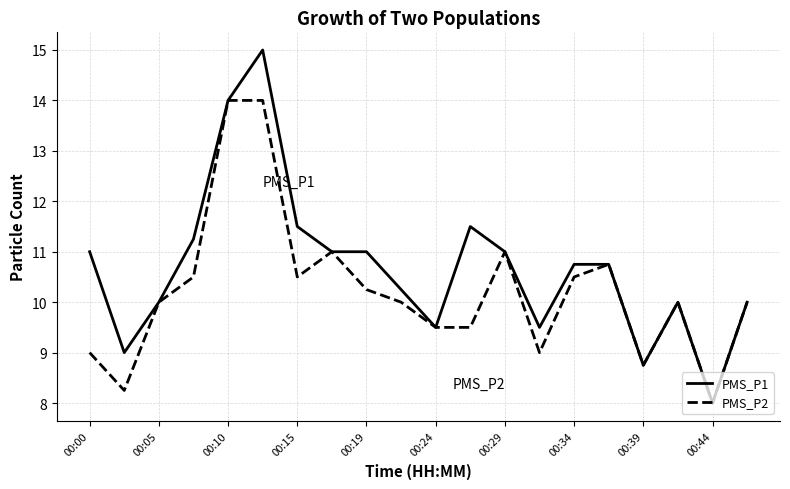

Which series has the largest total across all categories?

PMS_P1